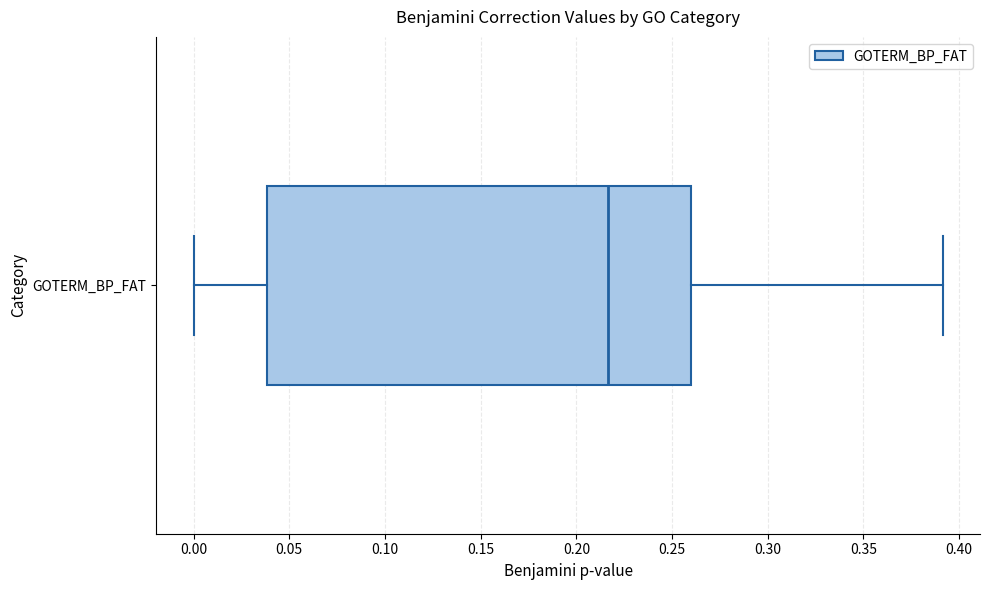

Read this box plot against the x-axis: the position of the median line, the range covered by the box, and the ends of both whiskers. The values are not printed on the chart, so give them approximately, as read against the axis.

median 0.215, box 0.040 to 0.260, whiskers 0.000 to 0.390